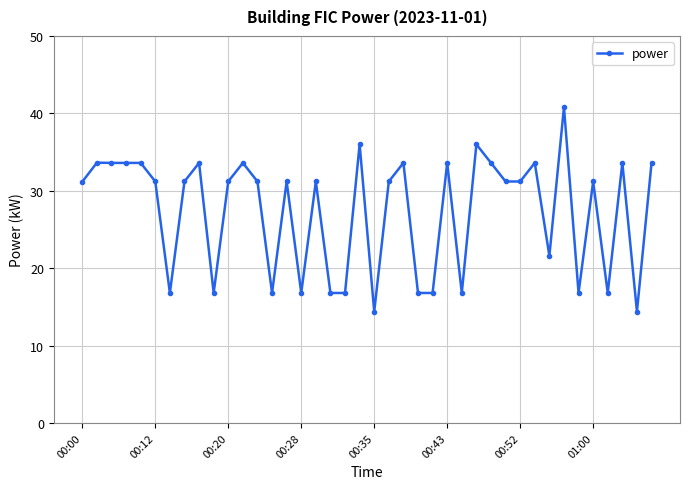

What is the difference between the maximum and minimum values?

26.4